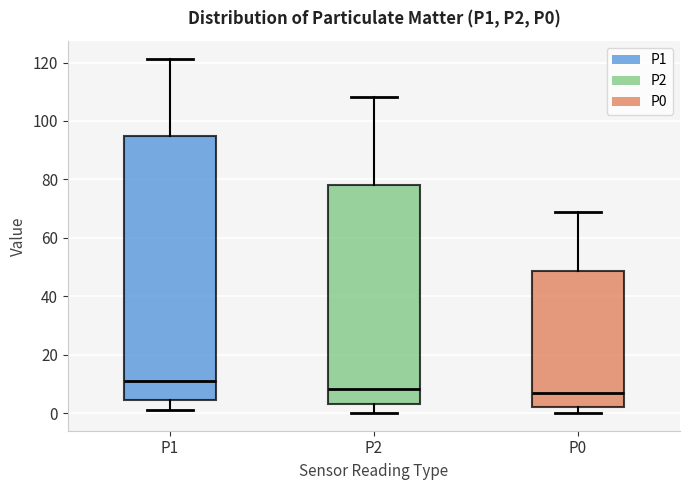

Reading left to right, transcribe this box plot: for each box, give where its median line is, the range the box spans, and where its two whiskers end, as read against the y-axis. The values are not printed on the chart, so give them approximately, as read against the axis.

P1: median 12, box 4 to 94, whiskers 2 to 122
P2: median 8, box 4 to 78, whiskers 0 to 108
P0: median 6, box 2 to 48, whiskers 0 to 70